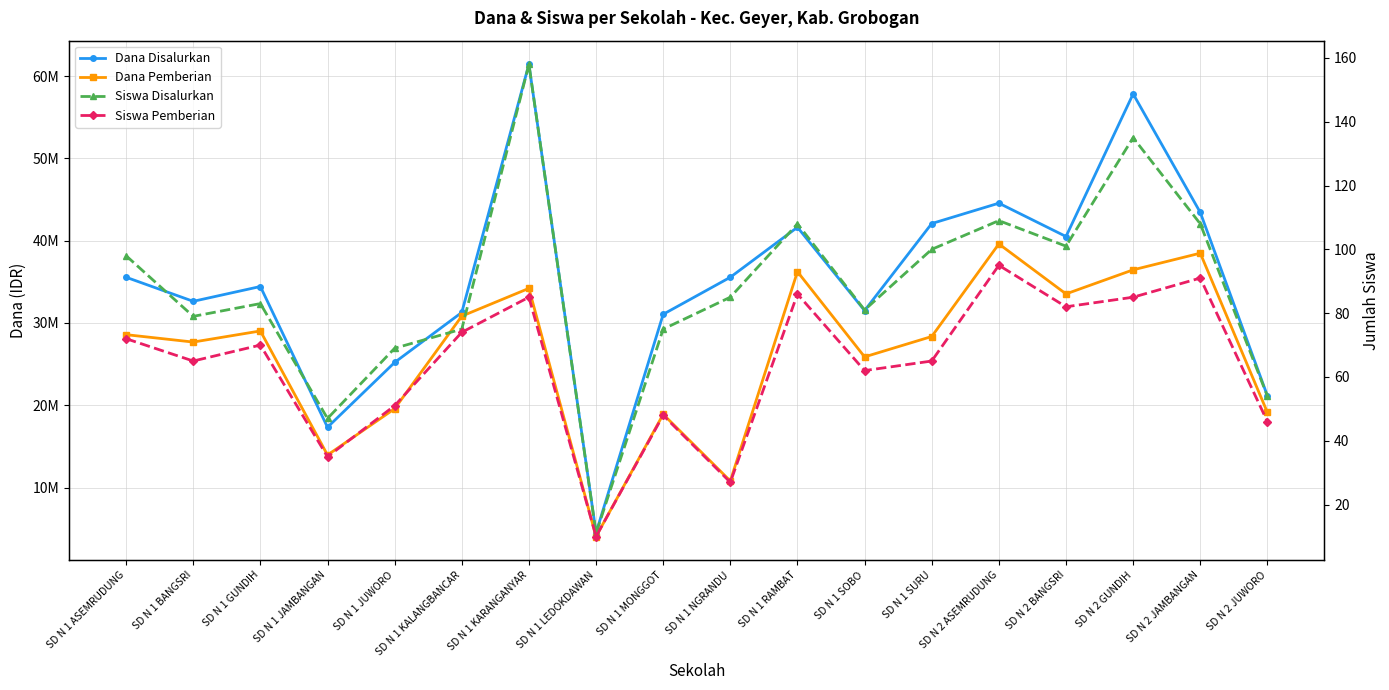

What is the approximate value of Dana Pemberian at SD N 1 KARANGANYAR, to the nearest 50?

34200000